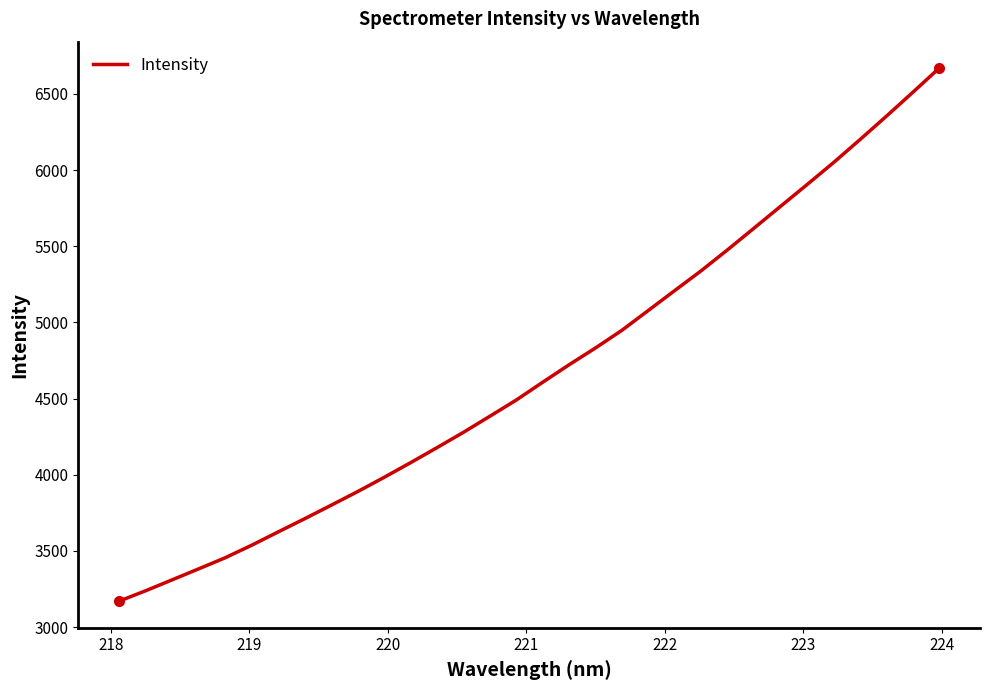

What is the greatest value displayed?

6667.7